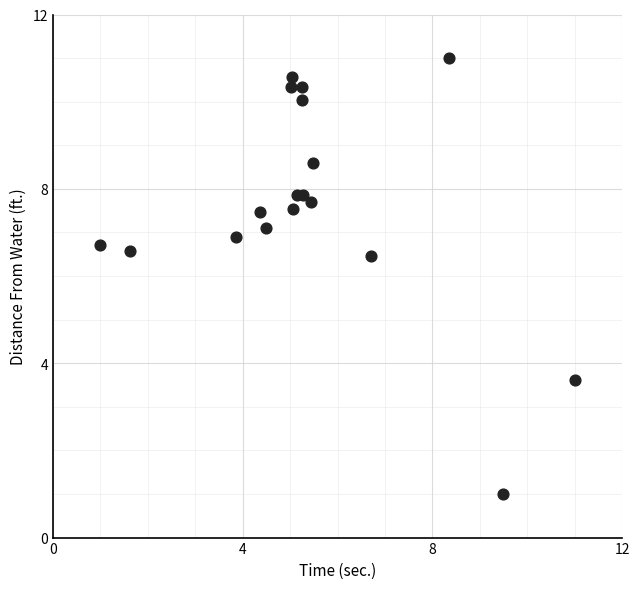

What is the range of X values (max minus min)?

10.0